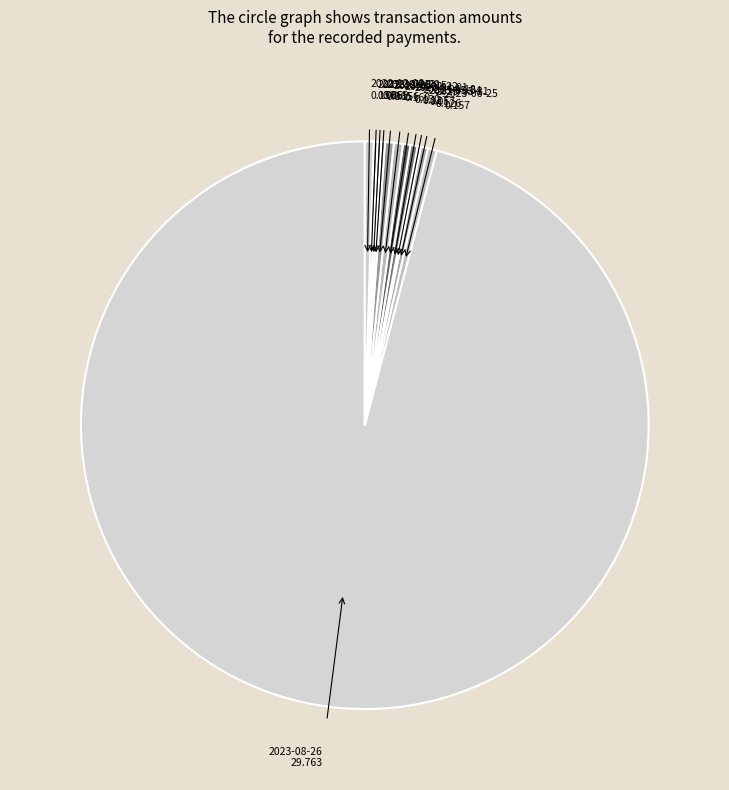

True or false: 2023-02-15 0.156 accounts for 11% of the total.

False